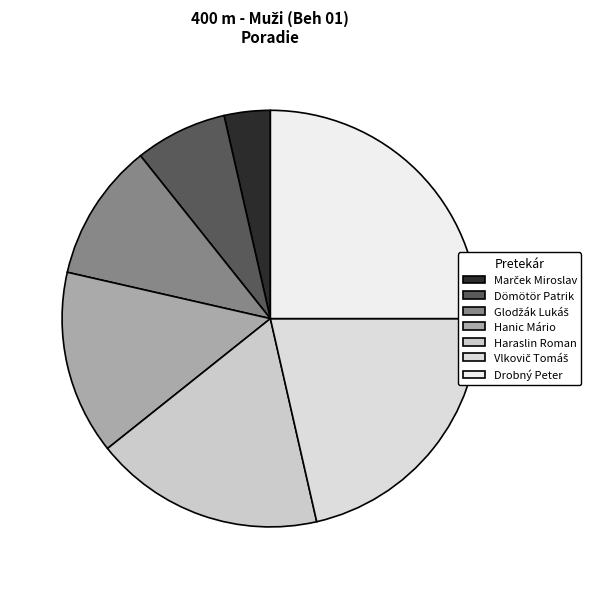

Approximately how many times larger is the value at Hanic Mário compared to Glodžák Lukáš?

1.3